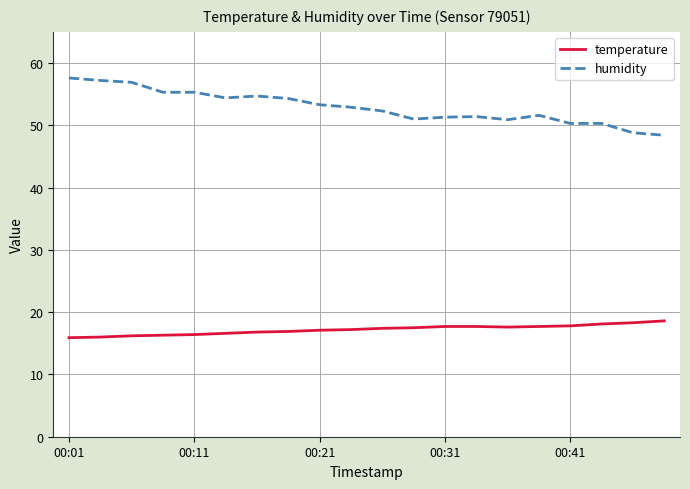

What is the minimum value shown in the chart?

15.9